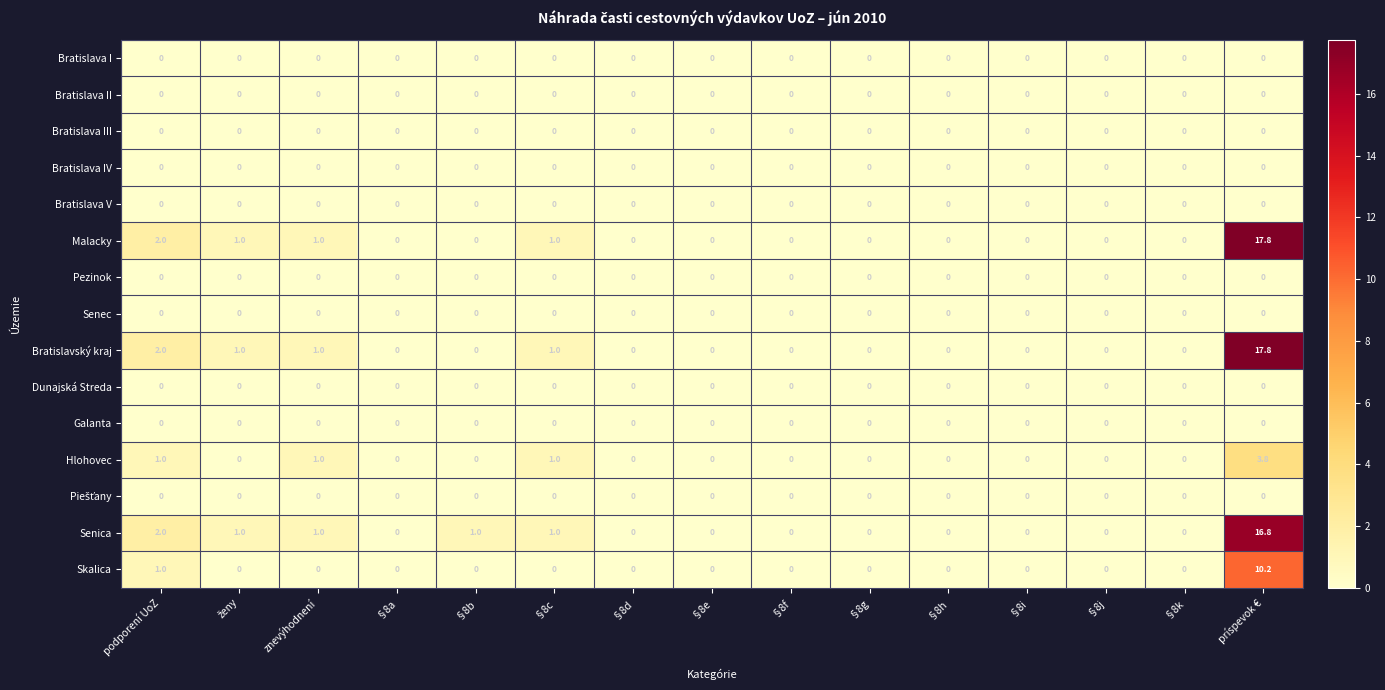

What is the difference between the highest and lowest values at §8c?

1.0